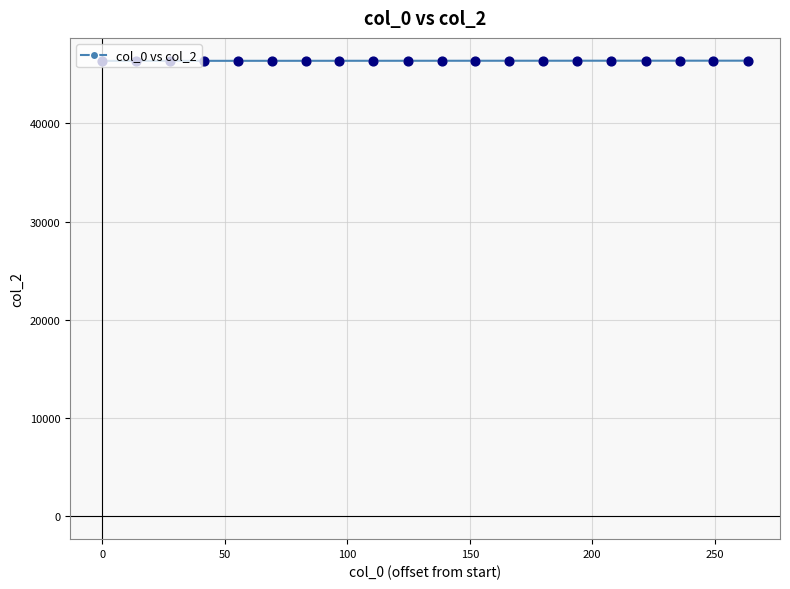

What is the value of the 8th point from the left?

46374